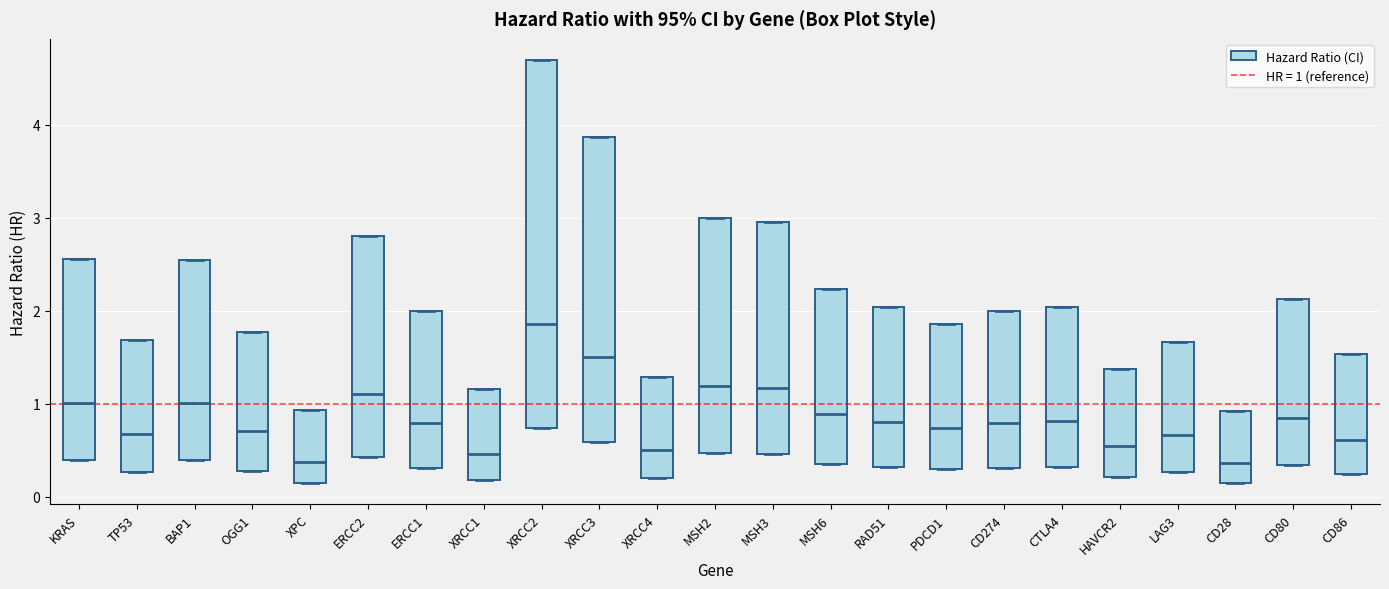

Reading left to right, read every box against the y-axis: the position of its median line, the range the box covers, and the ends of its whiskers. The values are not printed on the chart, so give them approximately, as read against the axis.

KRAS: median 1.0, box 0.4 to 2.6, whiskers 0.4 to 2.6
TP53: median 0.7, box 0.3 to 1.7, whiskers 0.3 to 1.7
BAP1: median 1.0, box 0.4 to 2.5, whiskers 0.4 to 2.5
OGG1: median 0.7, box 0.3 to 1.8, whiskers 0.3 to 1.8
XPC: median 0.4, box 0.1 to 0.9, whiskers 0.1 to 0.9
ERCC2: median 1.1, box 0.4 to 2.8, whiskers 0.4 to 2.8
ERCC1: median 0.8, box 0.3 to 2.0, whiskers 0.3 to 2.0
XRCC1: median 0.5, box 0.2 to 1.2, whiskers 0.2 to 1.2
XRCC2: median 1.9, box 0.7 to 4.7, whiskers 0.7 to 4.7
XRCC3: median 1.5, box 0.6 to 3.9, whiskers 0.6 to 3.9
XRCC4: median 0.5, box 0.2 to 1.3, whiskers 0.2 to 1.3
MSH2: median 1.2, box 0.5 to 3.0, whiskers 0.5 to 3.0
MSH3: median 1.2, box 0.5 to 3.0, whiskers 0.5 to 3.0
MSH6: median 0.9, box 0.4 to 2.2, whiskers 0.4 to 2.2
RAD51: median 0.8, box 0.3 to 2.0, whiskers 0.3 to 2.0
PDCD1: median 0.7, box 0.3 to 1.9, whiskers 0.3 to 1.9
CD274: median 0.8, box 0.3 to 2.0, whiskers 0.3 to 2.0
CTLA4: median 0.8, box 0.3 to 2.0, whiskers 0.3 to 2.0
HAVCR2: median 0.5, box 0.2 to 1.4, whiskers 0.2 to 1.4
LAG3: median 0.7, box 0.3 to 1.7, whiskers 0.3 to 1.7
CD28: median 0.4, box 0.1 to 0.9, whiskers 0.1 to 0.9
CD80: median 0.8, box 0.3 to 2.1, whiskers 0.3 to 2.1
CD86: median 0.6, box 0.2 to 1.5, whiskers 0.2 to 1.5